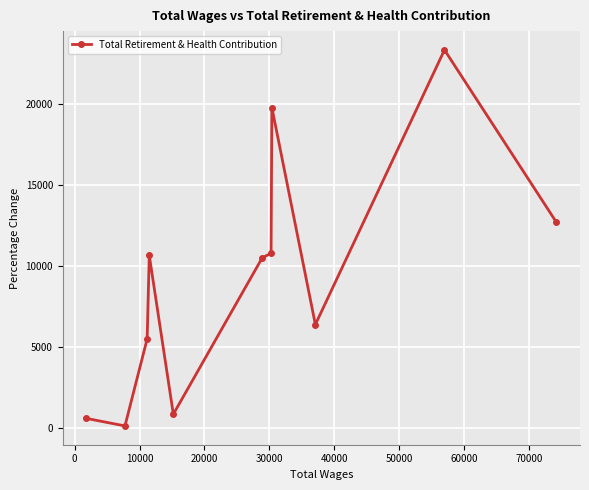

What is the smallest value displayed?

112